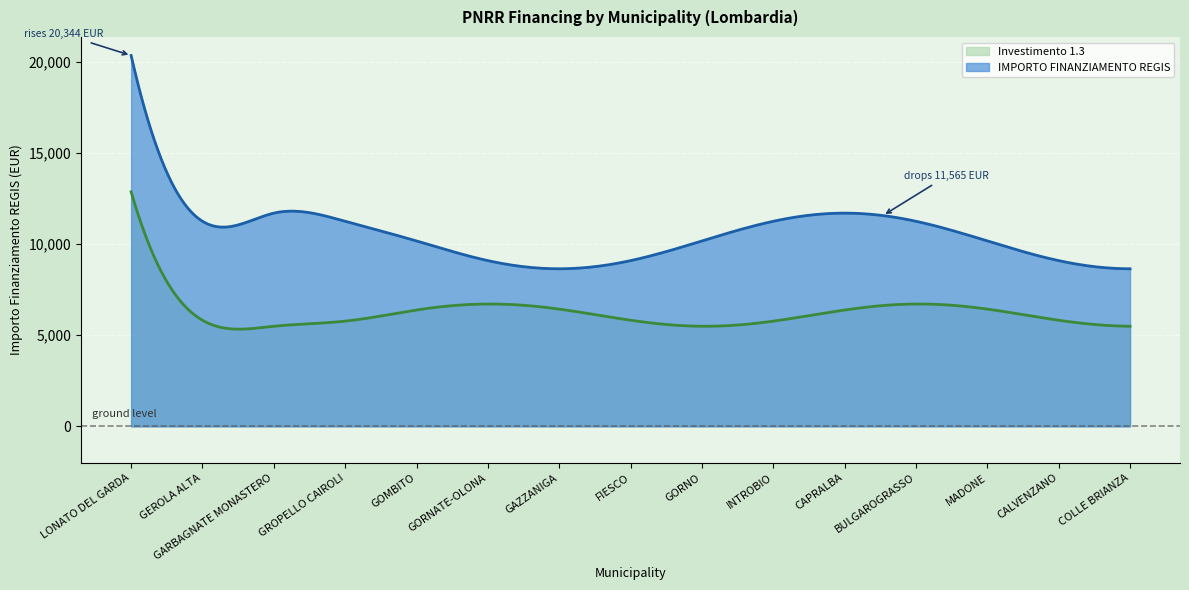

What is the label of the 5th point from the left?

GOMBITO